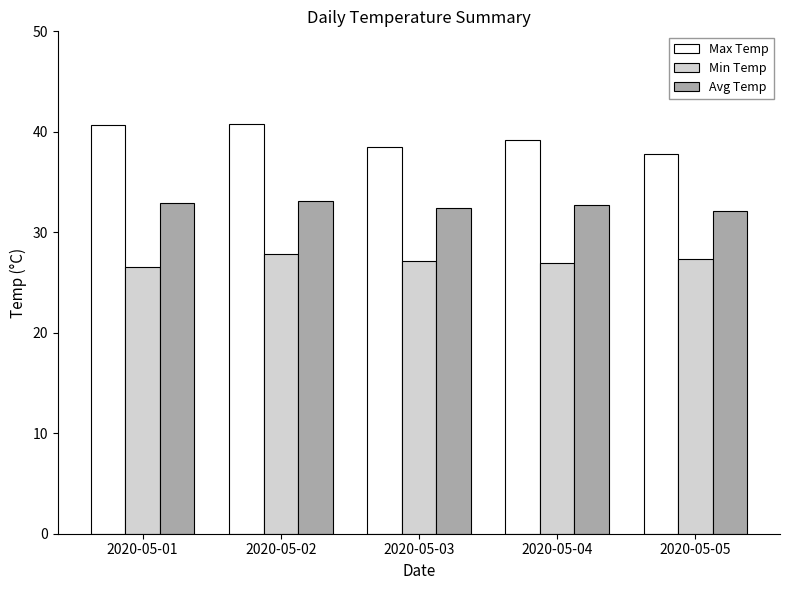

List the series in order of their overall mean, highest first.

Max Temp, Avg Temp, Min Temp